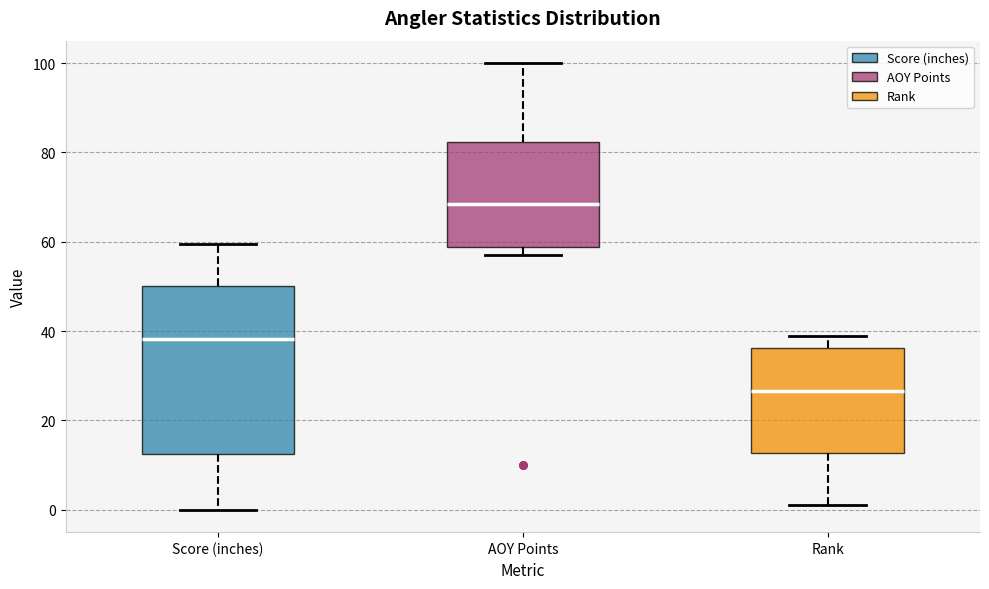

Reading left to right, transcribe this box plot: for each box, give where its median line is, the range the box spans, and where its two whiskers end, as read against the y-axis. The values are not printed on the chart, so give them approximately, as read against the axis.

Score (inches): median 38, box 12 to 50, whiskers 0 to 60
AOY Points: median 68, box 58 to 82, whiskers 58 (just below the box's lower edge) to 100
Rank: median 26, box 12 to 36, whiskers 2 to 40